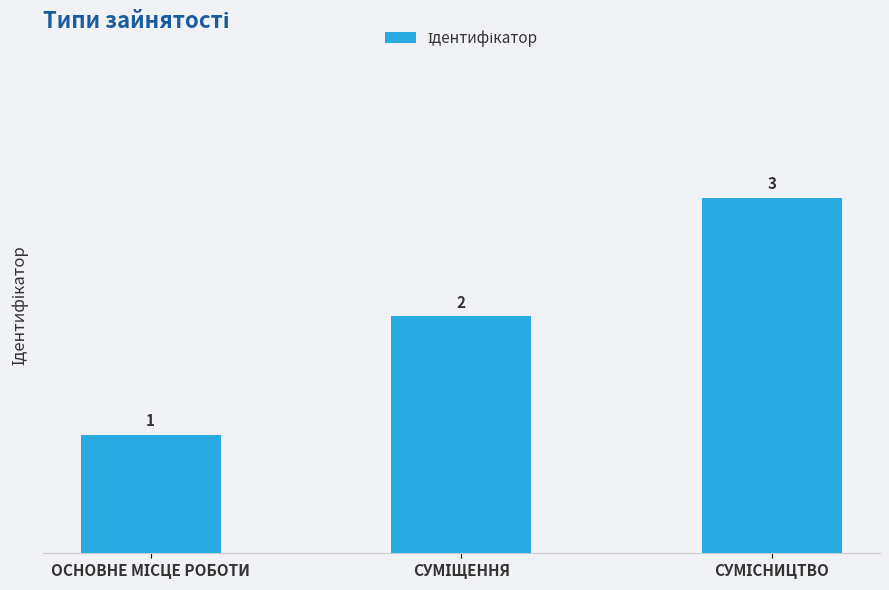

What is the sum of all values?

6